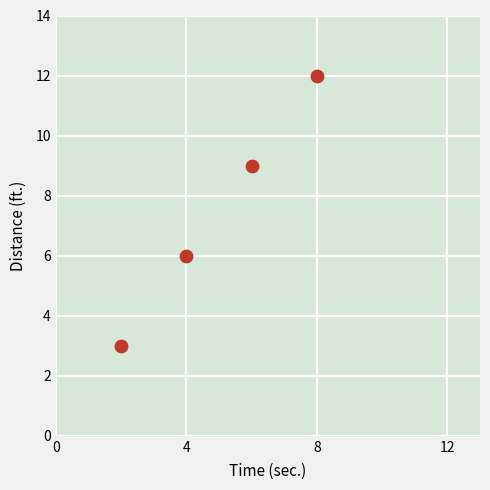

What is the average Y value?

8